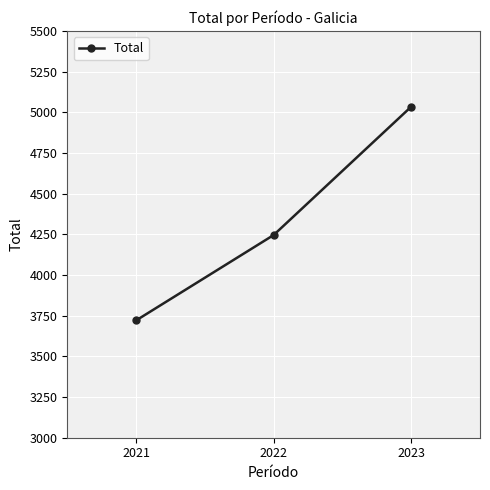

What is the sum of all values?

13002